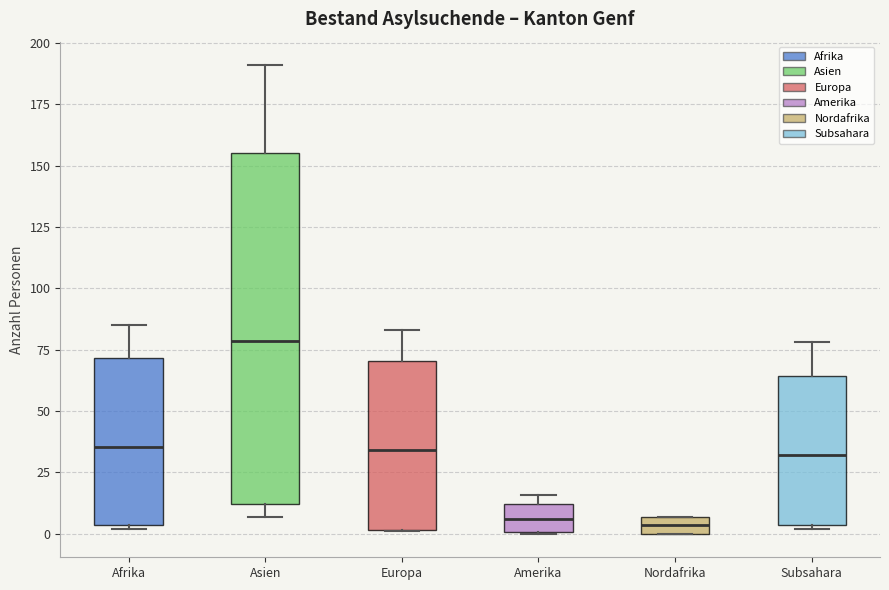

Comparing the boxes themselves (not the whiskers), which one is the tallest?

Asien